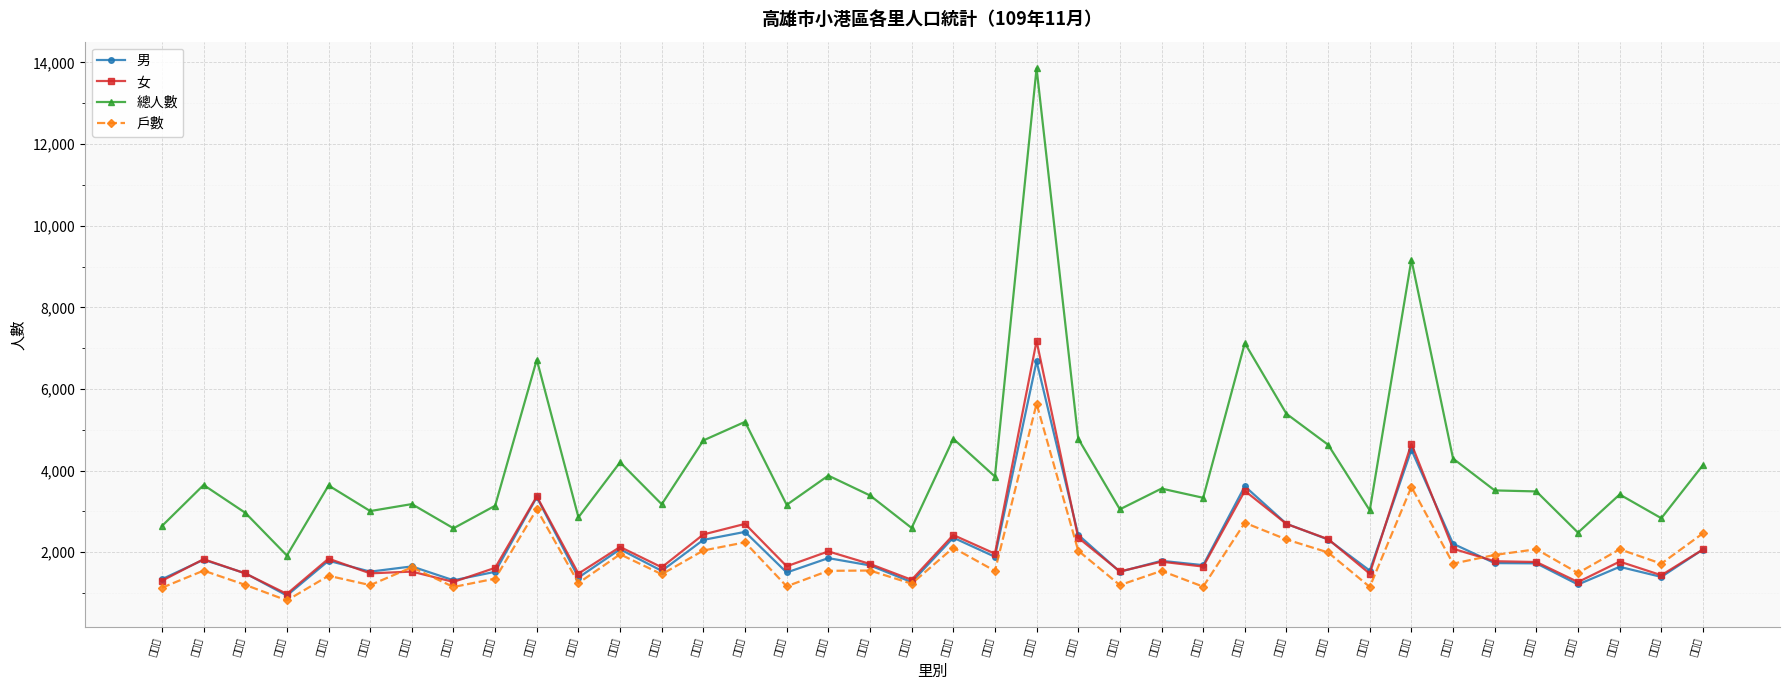

At how many categories does at least one series exceed 4449?

10